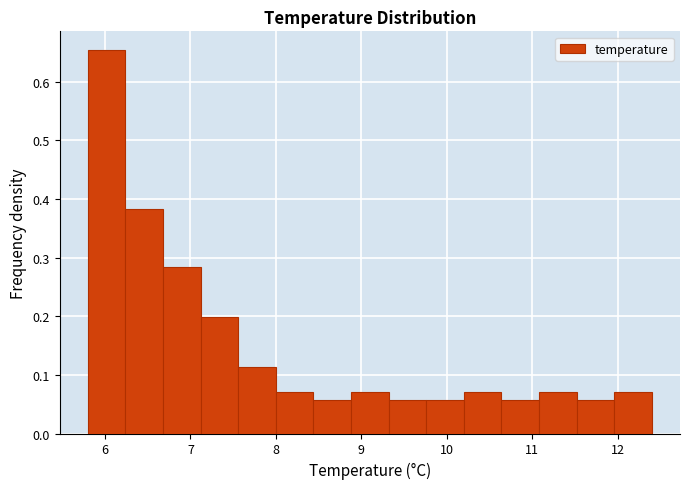

How tall is the bar that spans 5.80 to 6.24 on the x-axis? Neither the bar edges nor the heights are printed on the chart, so give them approximately, as read against the axes.

0.65